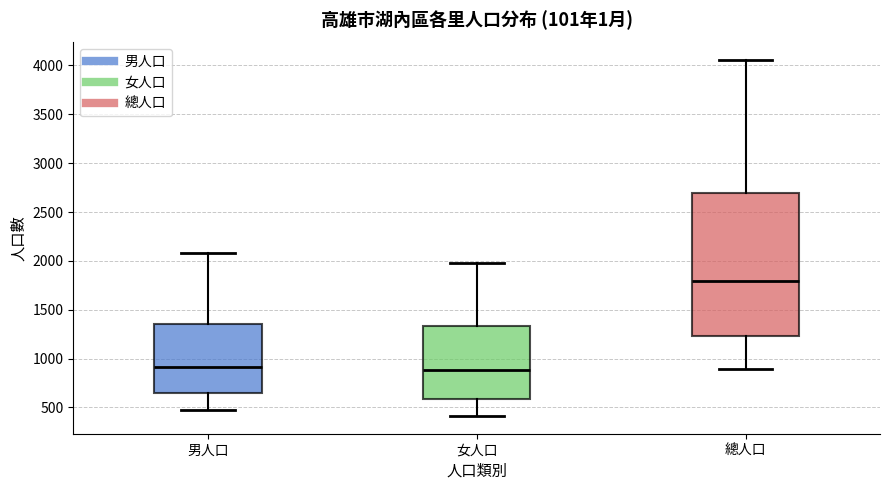

Reading left to right, read every box against the y-axis: the position of its median line, the range the box covers, and the ends of its whiskers. The values are not printed on the chart, so give them approximately, as read against the axis.

男人口: median 900, box 650 to 1350, whiskers 500 to 2100
女人口: median 900, box 600 to 1350, whiskers 400 to 2000
總人口: median 1800, box 1250 to 2700, whiskers 900 to 4050